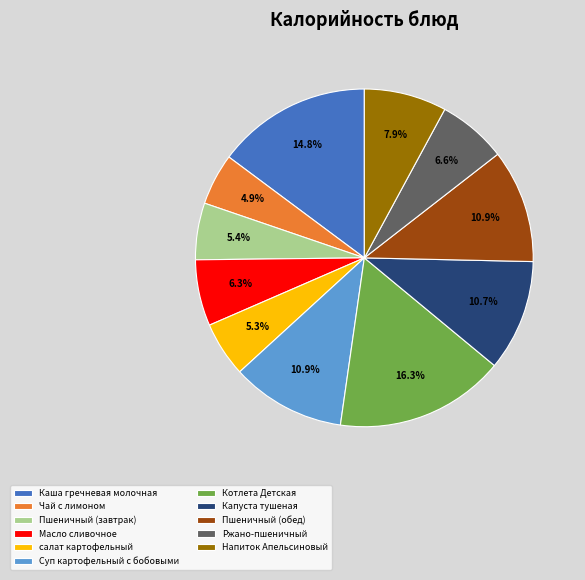

To the nearest percent, what is the average slice percentage?

9%